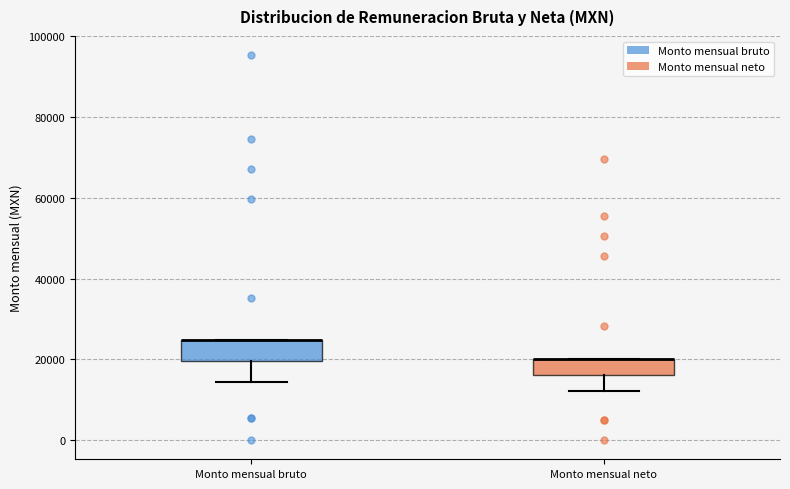

Where does the lower whisker of the box for Monto mensual bruto end on the y-axis? The values are not printed on the chart, so give them approximately, as read against the axis.

14000